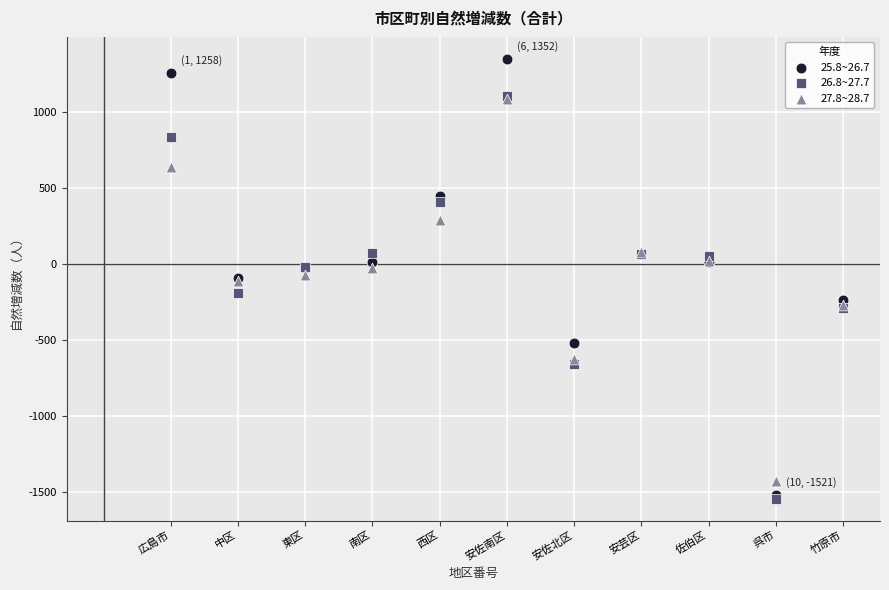

Which series has the widest spread of Y values?

25.8~26.7